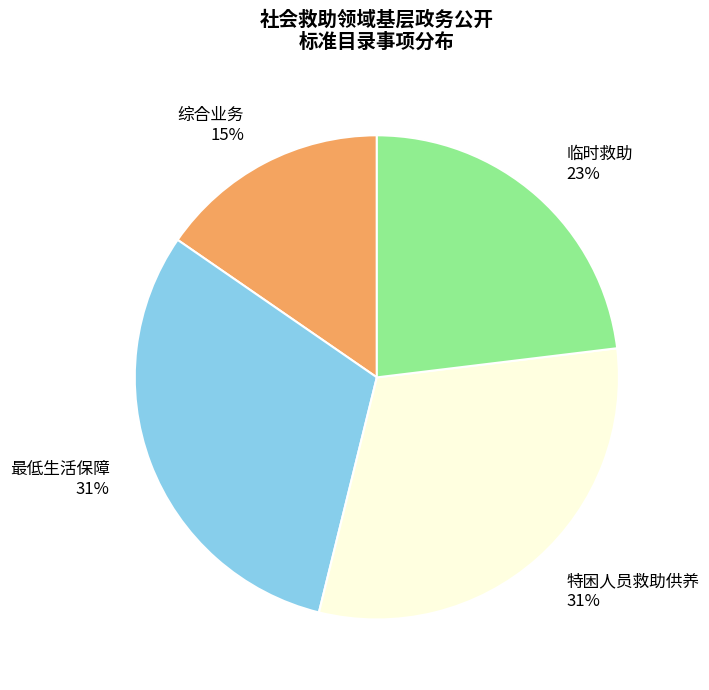

Approximately how many times larger is the value at 最低生活保障 compared to 特困人员救助供养?

1.0